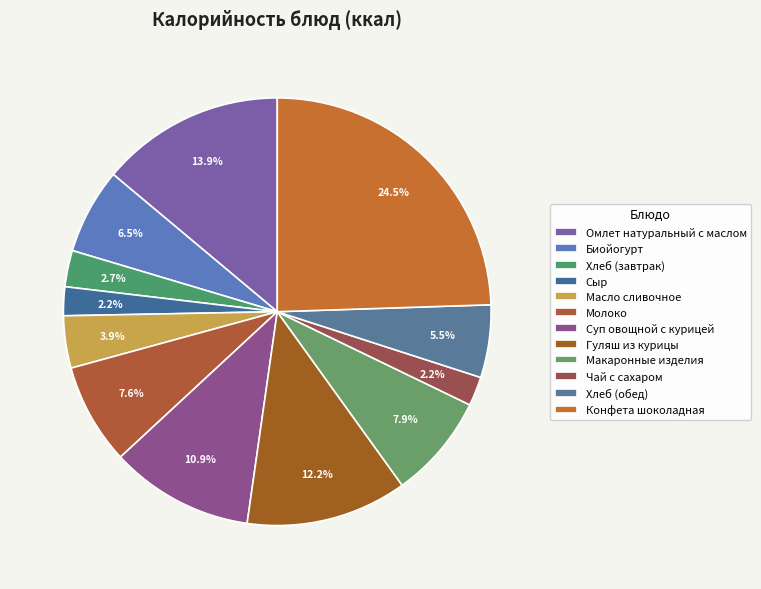

Is Чай с сахаром the majority of the pie?

No